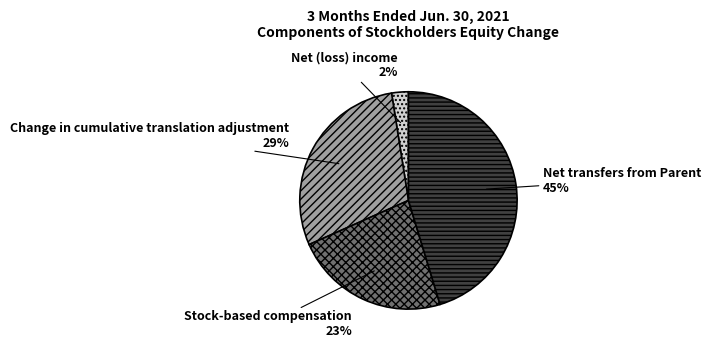

Is there any slice that represents more than half of the pie?

No